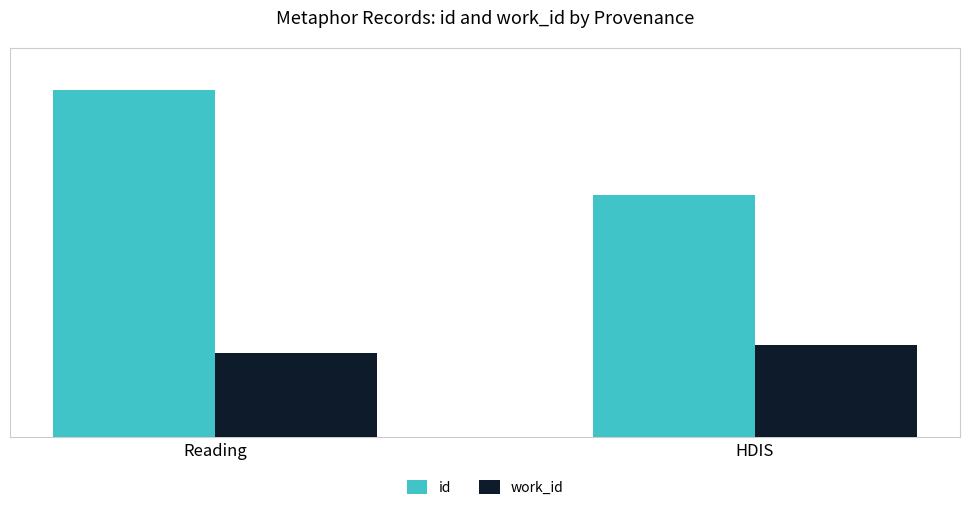

Reading left to right, extract all data points from this chart.

id: Reading=23223	HDIS=16200
work_id: Reading=5612	HDIS=6144